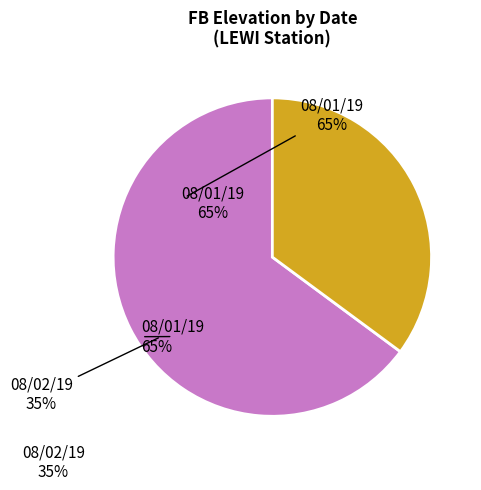

Is there a majority slice in this chart?

Yes